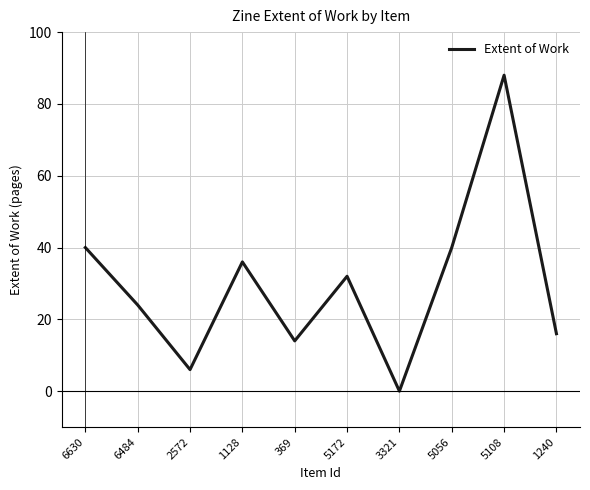

True or false: the data shows 16 at 1240.

True